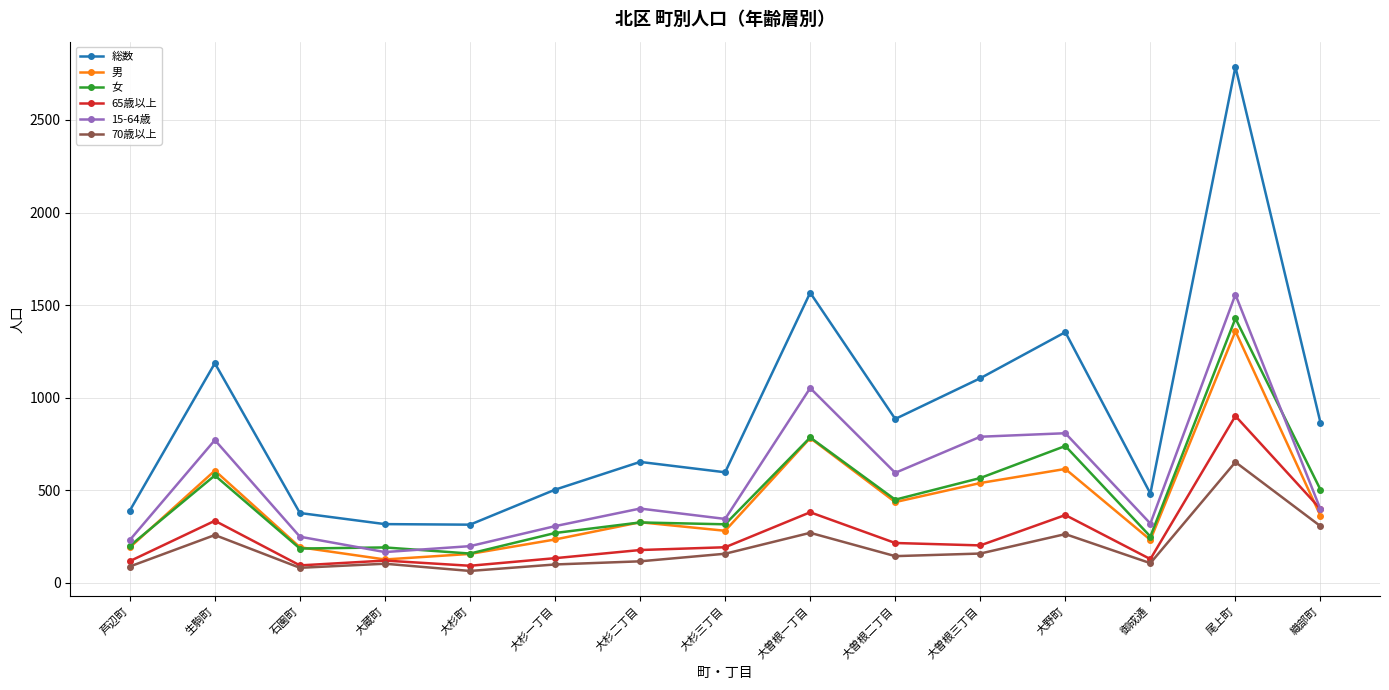

True or false: 女 has more than 1 interior local peaks.

True